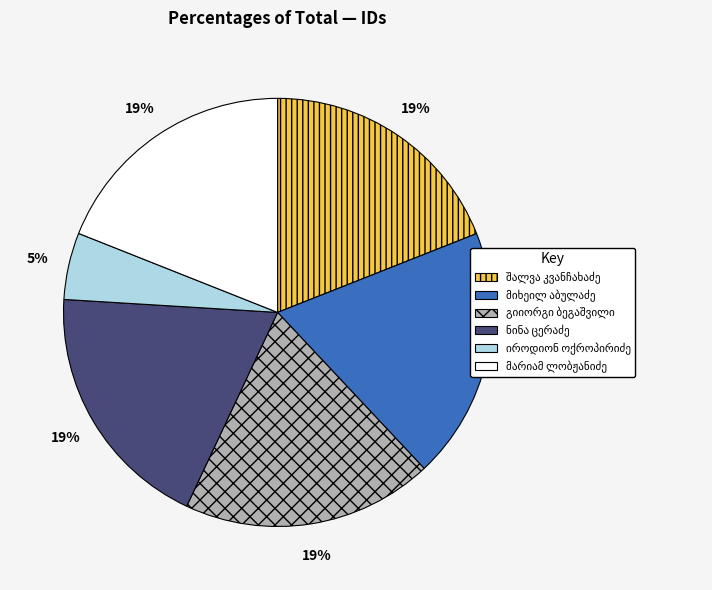

To the nearest percent, what is the difference between the largest and smallest slice percentages?

14%